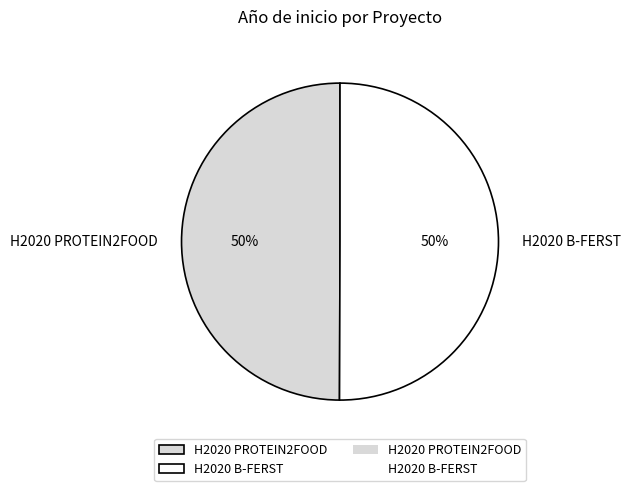

The H2020 PROTEIN2FOOD slice represents 50% of the pie. True or false?

True